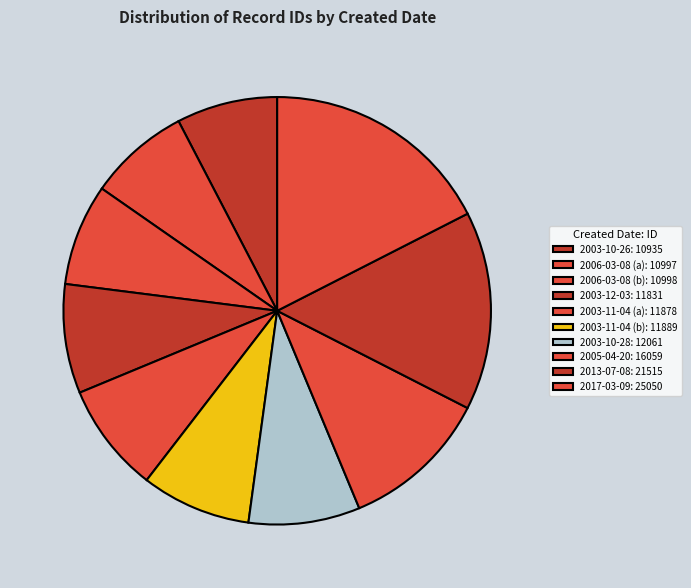

Rank the categories by value from lowest to highest.

2003-10-26, 2006-03-08 (a), 2006-03-08 (b), 2003-12-03, 2003-11-04 (a), 2003-11-04 (b), 2003-10-28, 2005-04-20, 2013-07-08, 2017-03-09